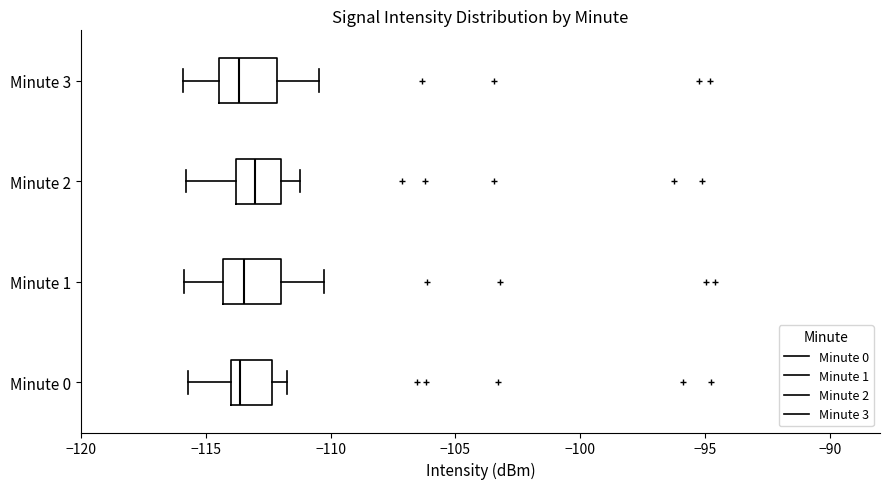

Reading bottom to top, read every box against the x-axis: the position of its median line, the range the box covers, and the ends of its whiskers. The values are not printed on the chart, so give them approximately, as read against the axis.

Minute 0: median -113.5, box -114.0 to -112.5, whiskers -115.5 to -112.0
Minute 1: median -113.5, box -114.5 to -112.0, whiskers -116.0 to -110.5
Minute 2: median -113.0, box -114.0 to -112.0, whiskers -116.0 to -111.0
Minute 3: median -113.5, box -114.5 to -112.0, whiskers -116.0 to -110.5